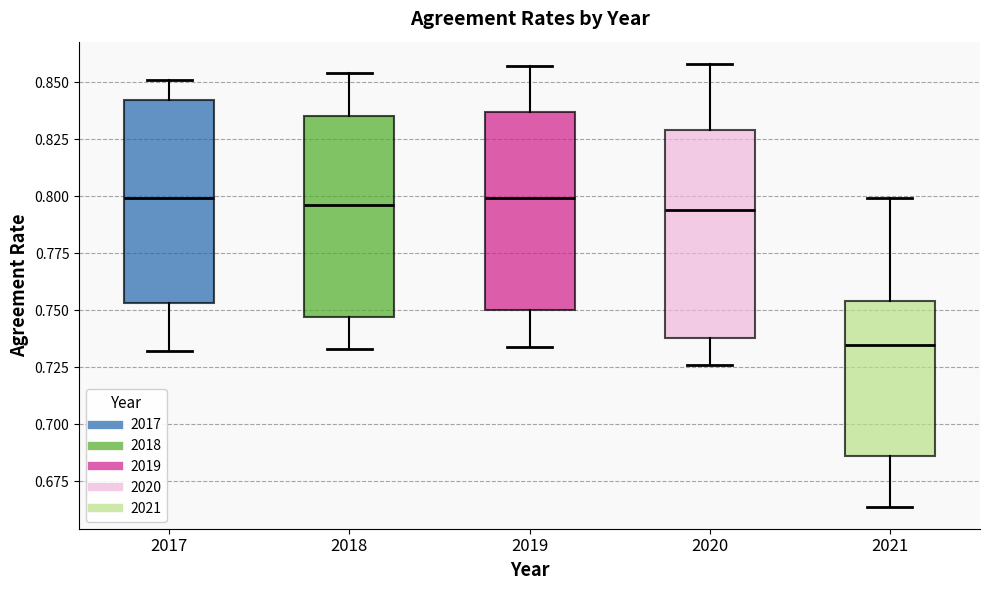

Reading left to right, transcribe this box plot: for each box, give where its median line is, the range the box spans, and where its two whiskers end, as read against the y-axis. The values are not printed on the chart, so give them approximately, as read against the axis.

2017: median 0.800, box 0.755 to 0.840, whiskers 0.730 to 0.850
2018: median 0.795, box 0.745 to 0.835, whiskers 0.735 to 0.855
2019: median 0.800, box 0.750 to 0.835, whiskers 0.735 to 0.855
2020: median 0.795, box 0.740 to 0.830, whiskers 0.725 to 0.860
2021: median 0.735, box 0.685 to 0.755, whiskers 0.665 to 0.800